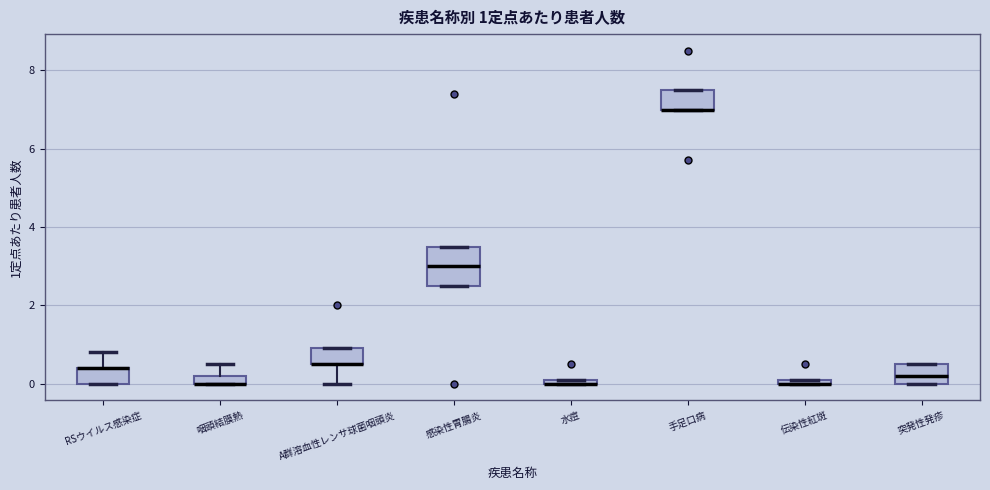

Comparing the boxes themselves (not the whiskers), which one is the tallest?

感染性胃腸炎